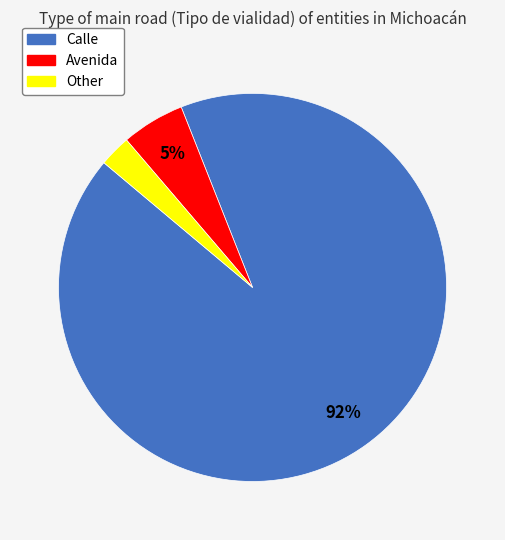

To the nearest percent, what is the difference between the largest and smallest slice percentages?

89%